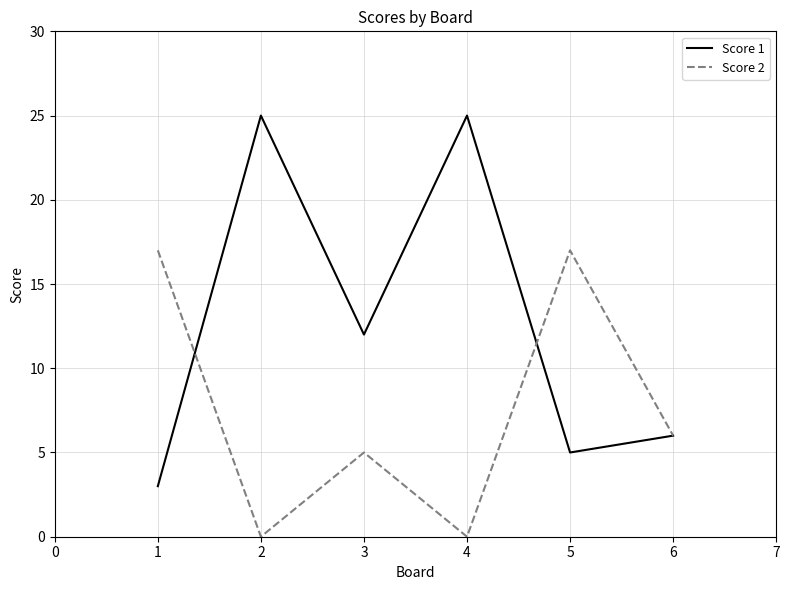

Read the Score 1 value at 4.

25